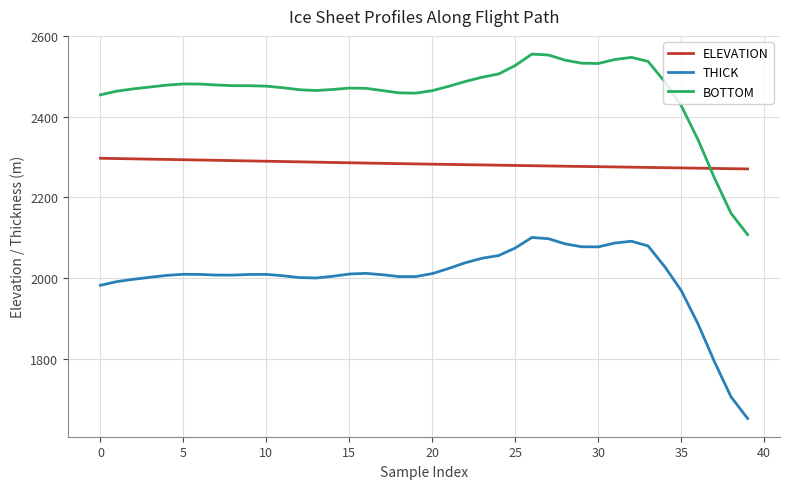

Which series has the largest total across all categories?

BOTTOM